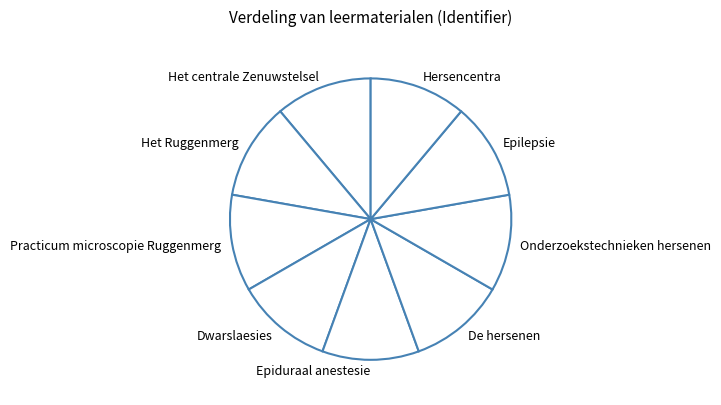

What is the ratio of the value at Epilepsie to the value at Het Ruggenmerg?

1.0